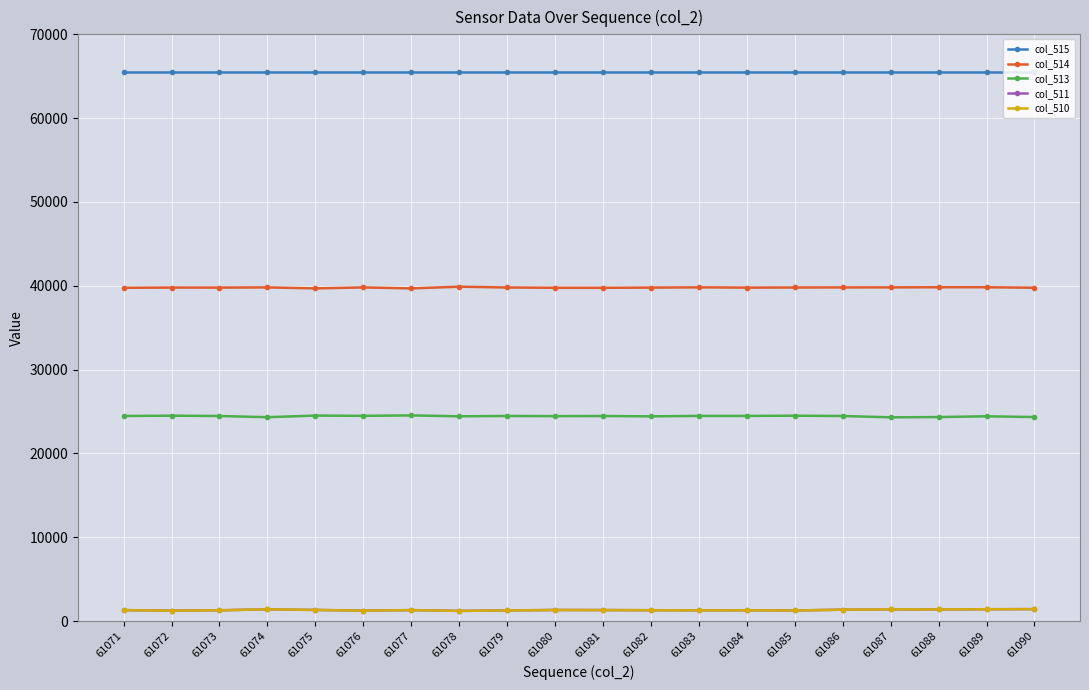

What is the greatest value displayed?

65535